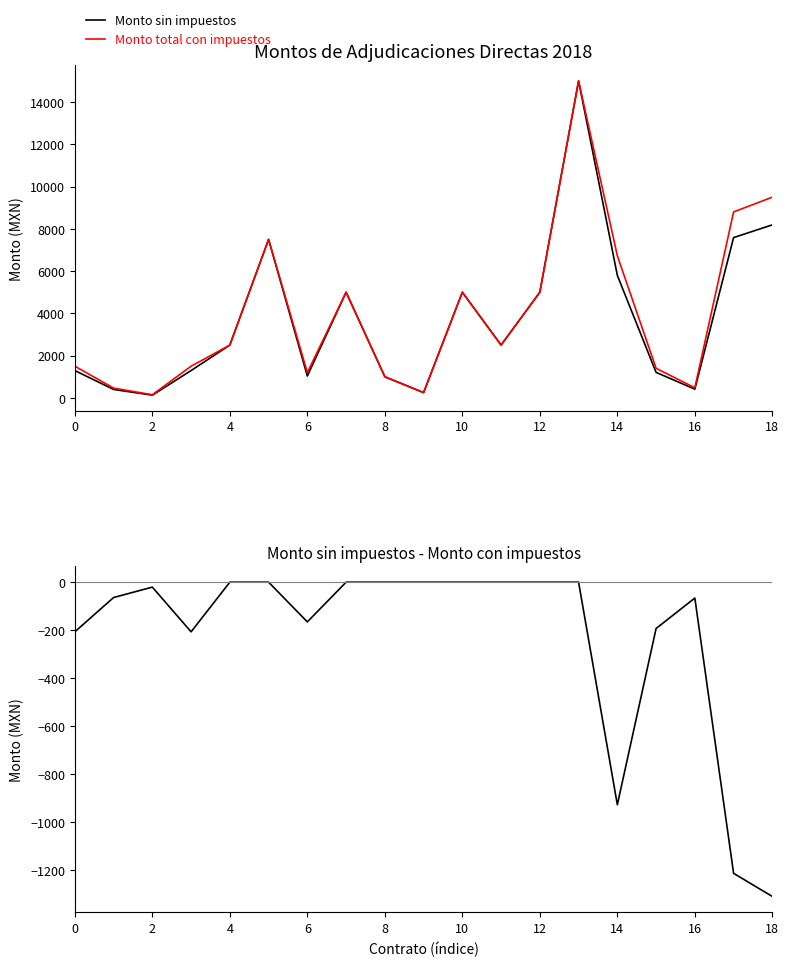

What is the highest value of the Monto sin impuestos series?

15000.0